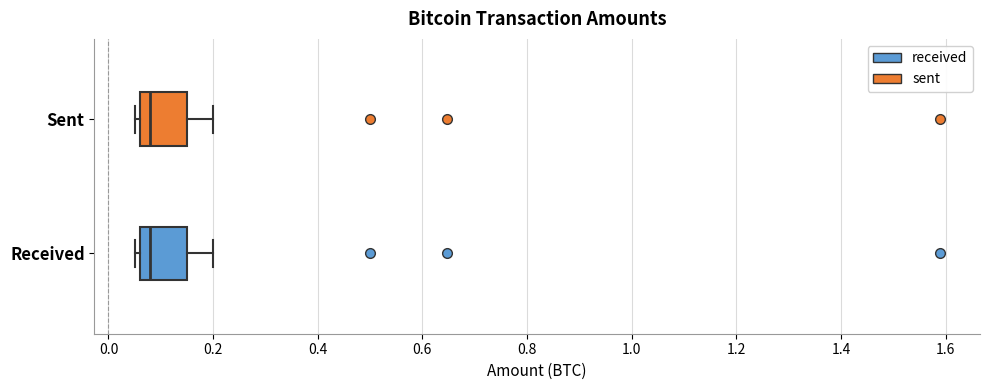

Reading bottom to top, read every box against the x-axis: the position of its median line, the range the box covers, and the ends of its whiskers. The values are not printed on the chart, so give them approximately, as read against the axis.

Received: median 0.08, box 0.06 to 0.16, whiskers 0.06 (just left of the box's left edge) to 0.20
Sent: median 0.08, box 0.06 to 0.16, whiskers 0.06 (just left of the box's left edge) to 0.20